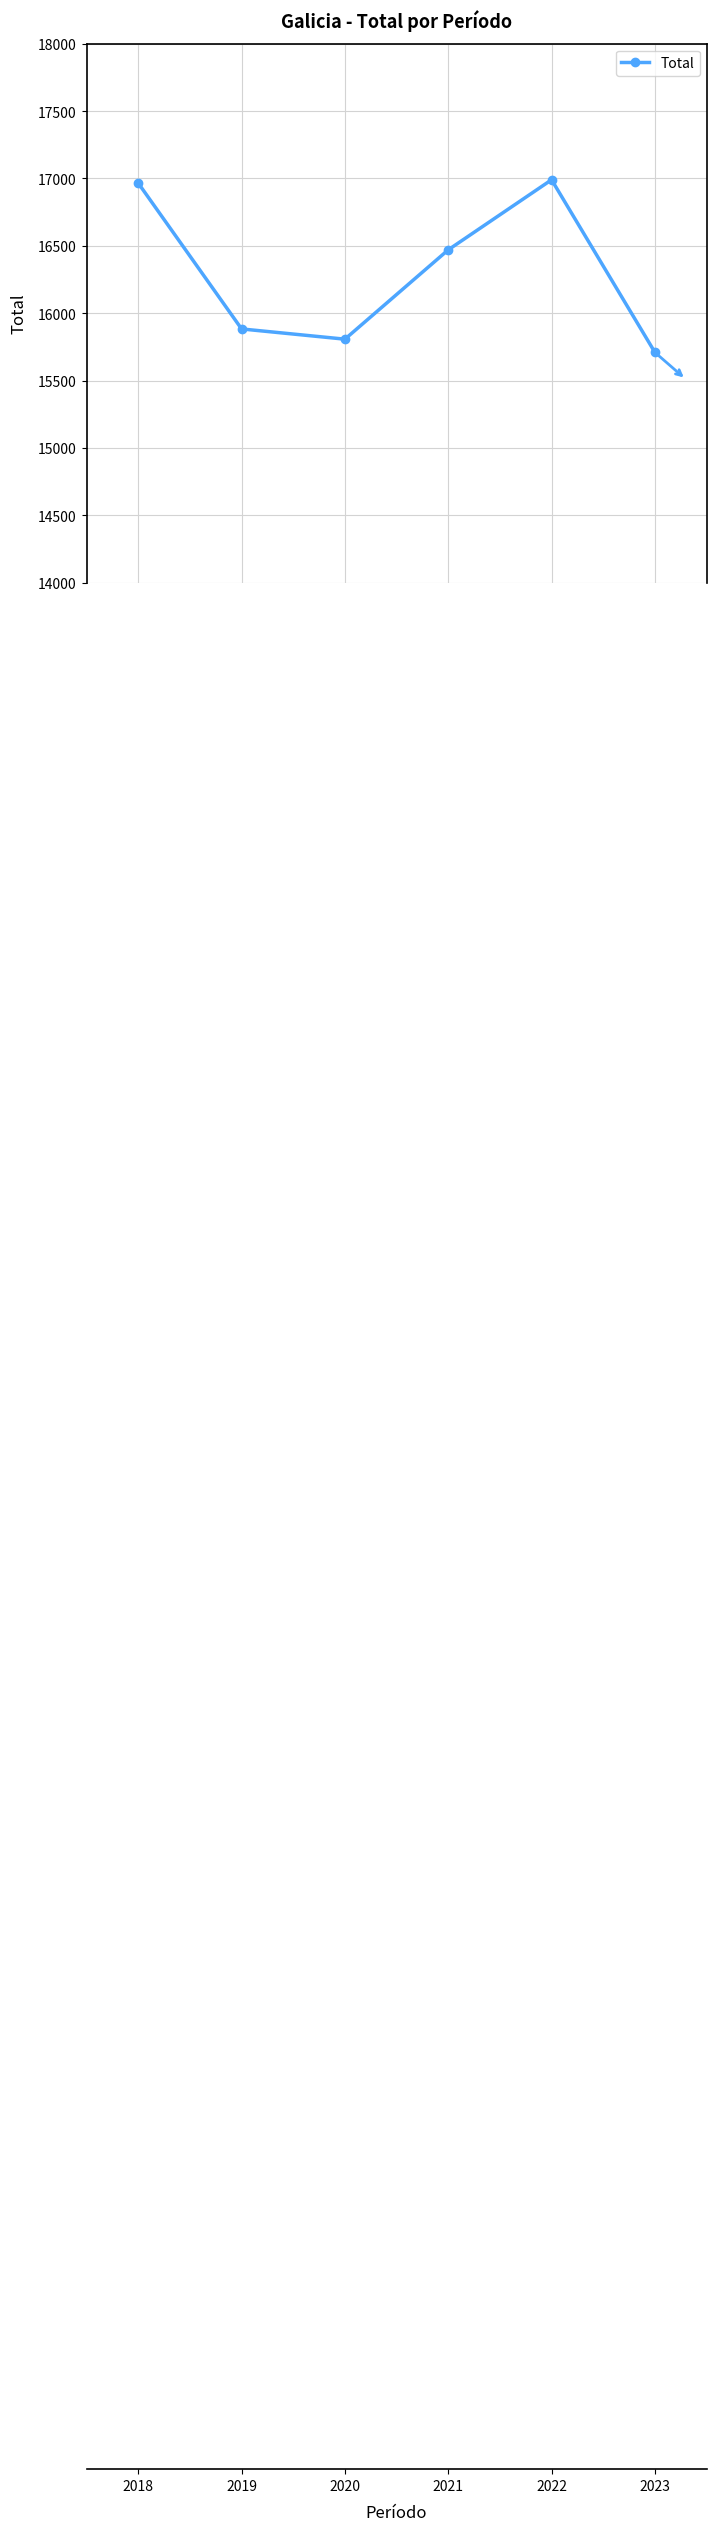

Where is the data nearest to the value 16349?

2021